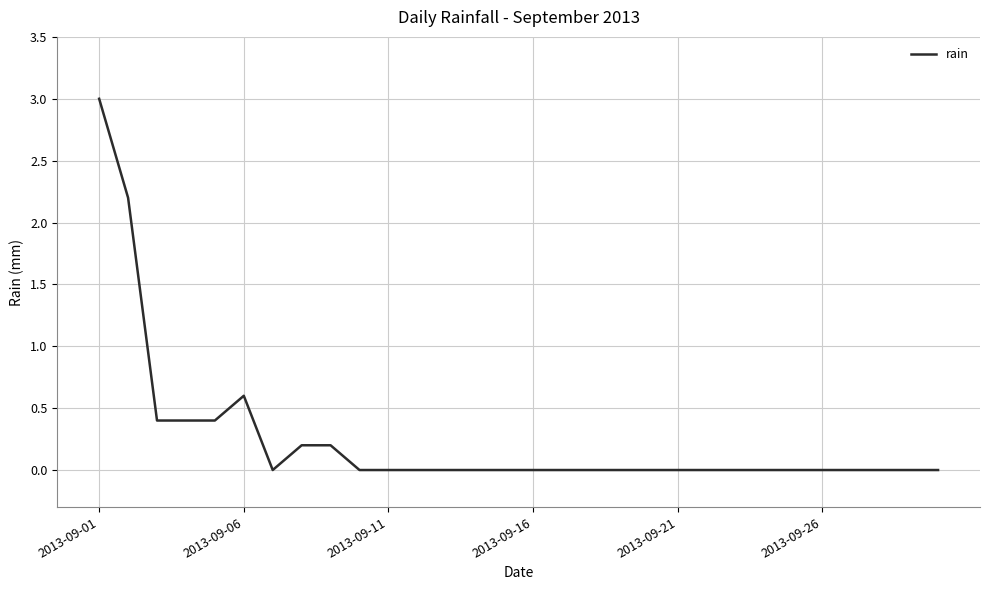

What is the difference between the maximum and minimum values?

3.0